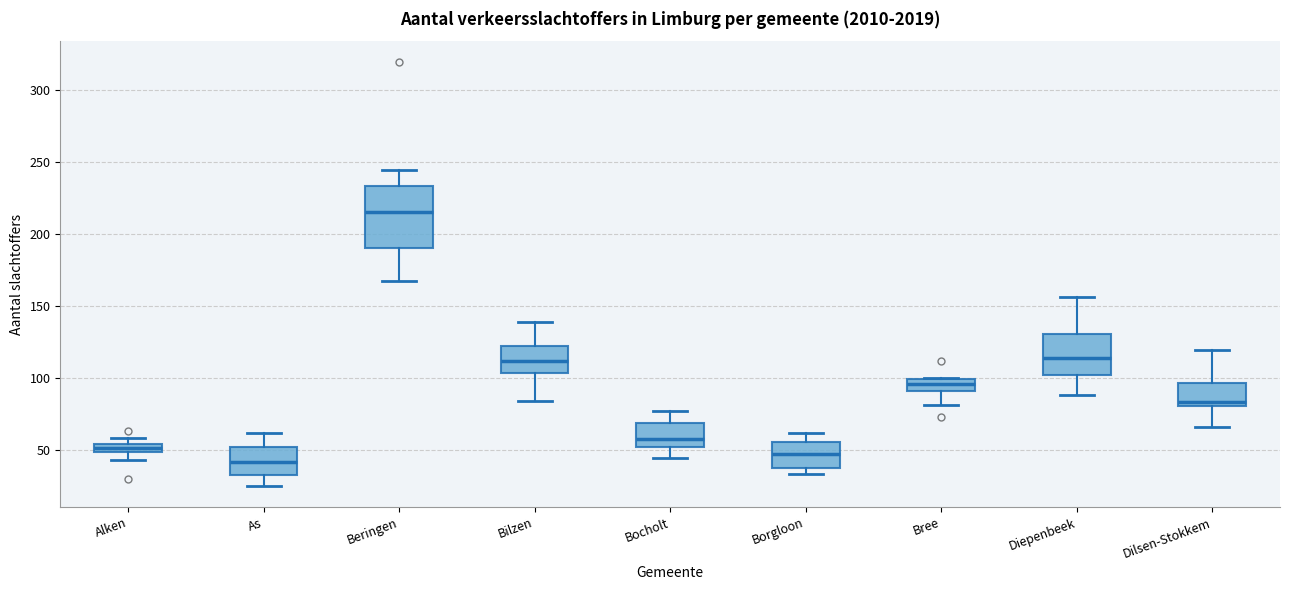

Which box has the highest median line?

Beringen